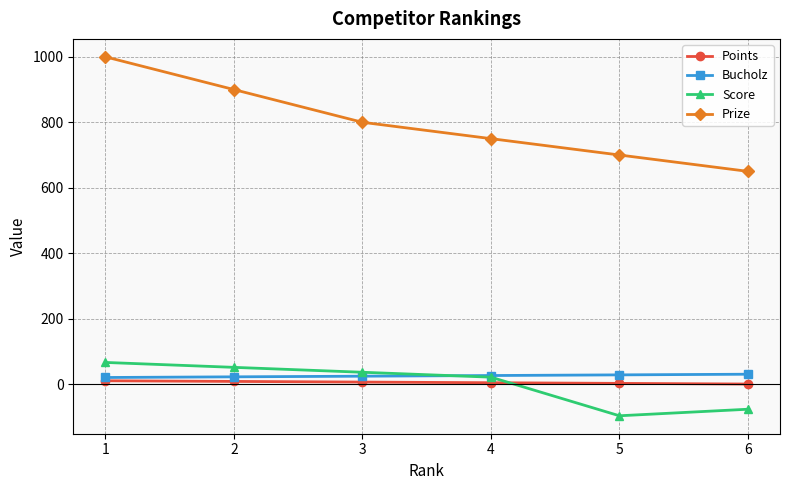

What is the sum of the Prize values at 2 and 4?

1650